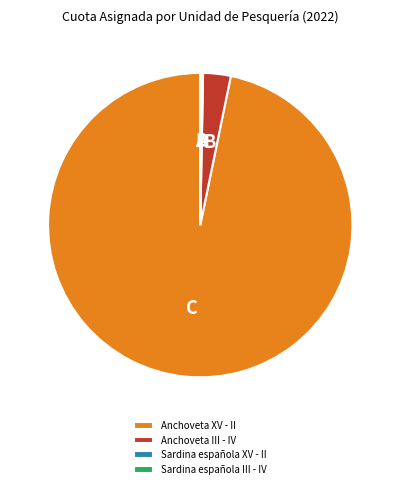

What is the largest slice in the pie chart?

Anchoveta XV - II